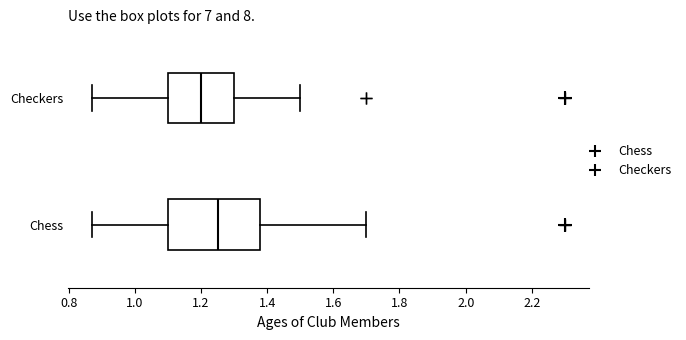

Where is the right edge of the box for Chess on the x-axis? The values are not printed on the chart, so give them approximately, as read against the axis.

1.38